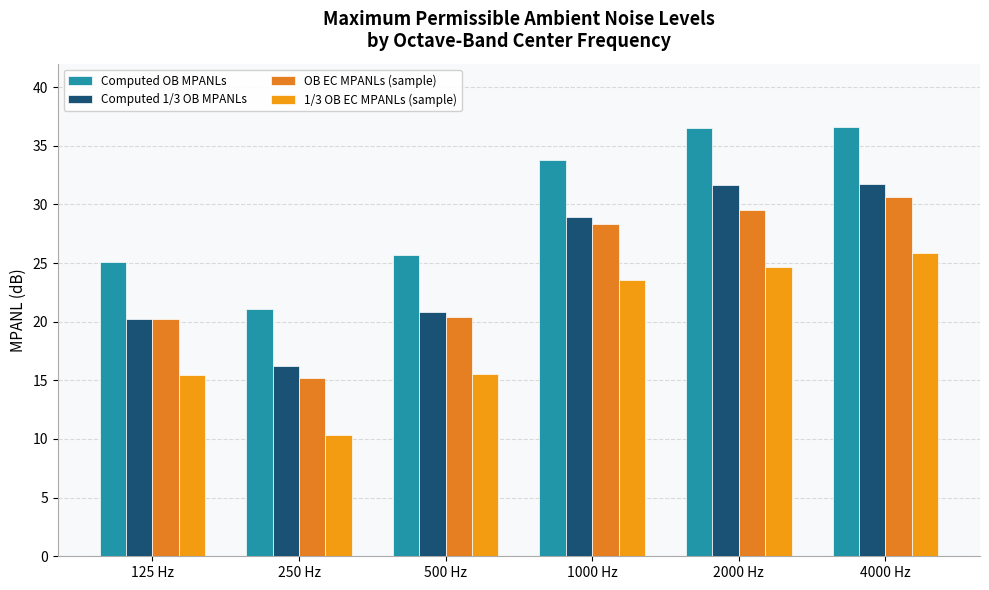

What is the total value across all series at 250 Hz?

62.8